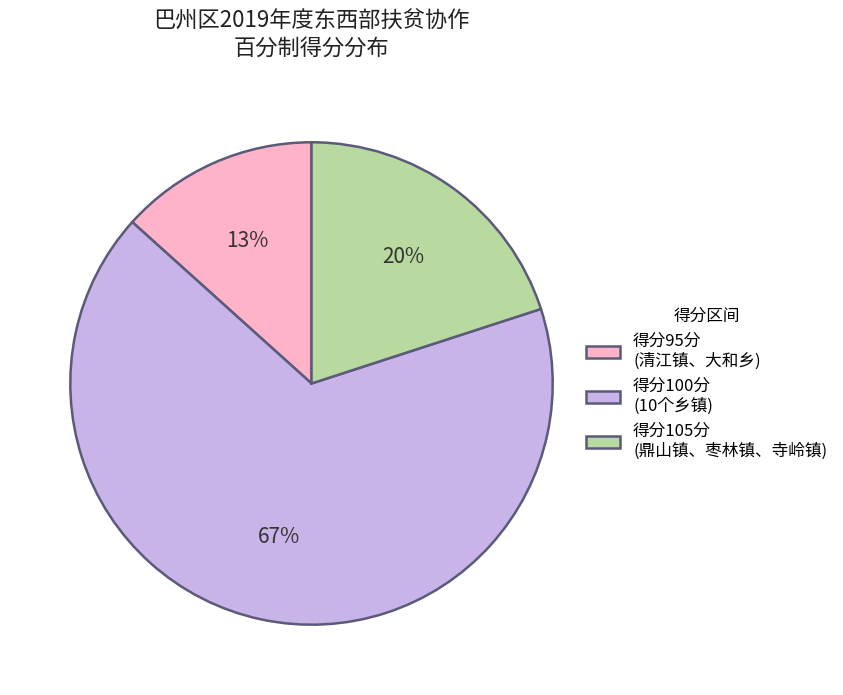

How many slices are in this pie chart?

3